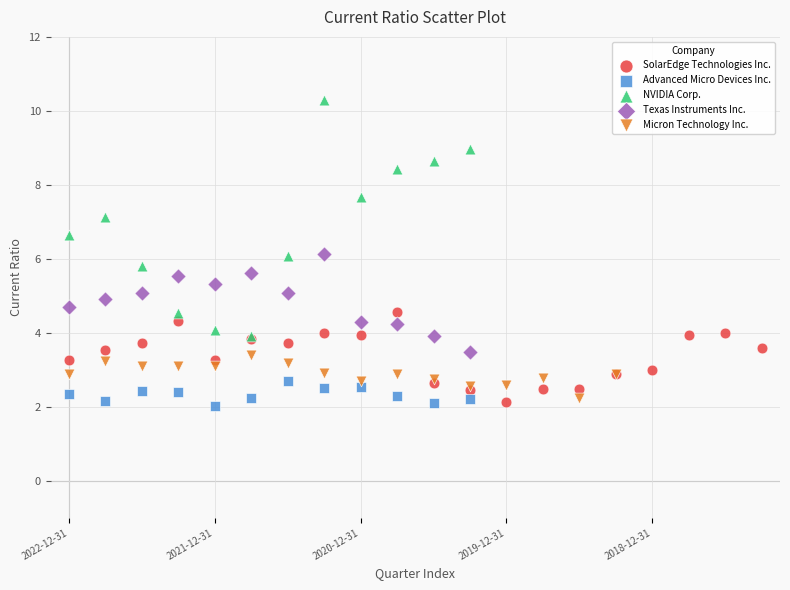

Which series contains the highest Y value?

NVIDIA Corp.